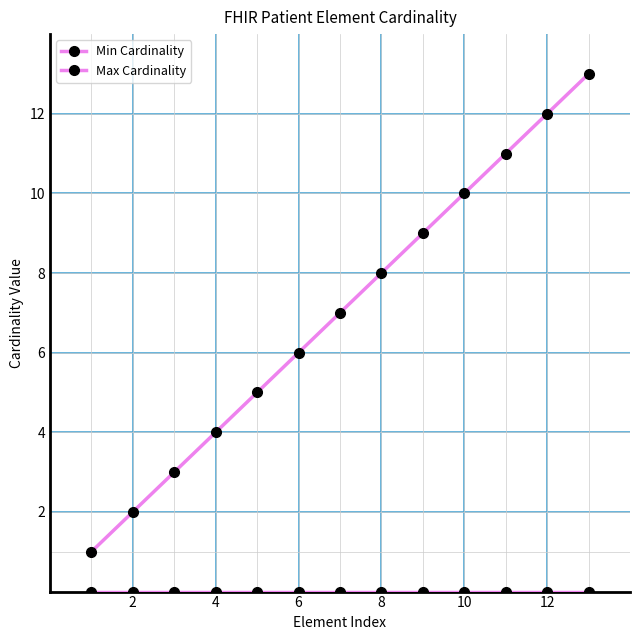

Which series has the widest spread of values?

Max Cardinality